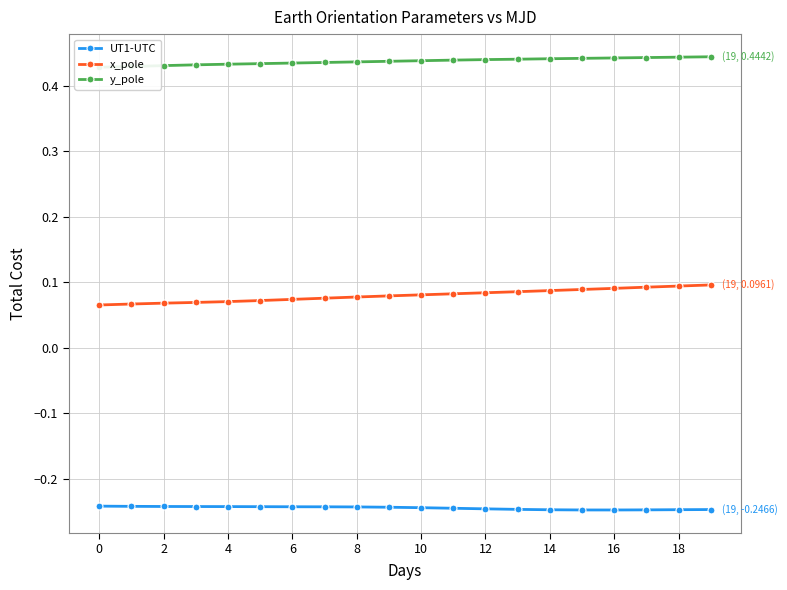

Reading right to left, list all the values displayed in this chart.

UT1-UTC: -0.2	-0.2	-0.2	-0.2	-0.2	-0.2	-0.2	-0.2	-0.2	-0.2	-0.2	-0.2	-0.2	-0.2	-0.2	-0.2	-0.2	-0.2	-0.2	-0.2
x_pole: 0.1	0.1	0.1	0.1	0.1	0.1	0.1	0.1	0.1	0.1	0.1	0.1	0.1	0.1	0.1	0.1	0.1	0.1	0.1	0.1
y_pole: 0.4	0.4	0.4	0.4	0.4	0.4	0.4	0.4	0.4	0.4	0.4	0.4	0.4	0.4	0.4	0.4	0.4	0.4	0.4	0.4